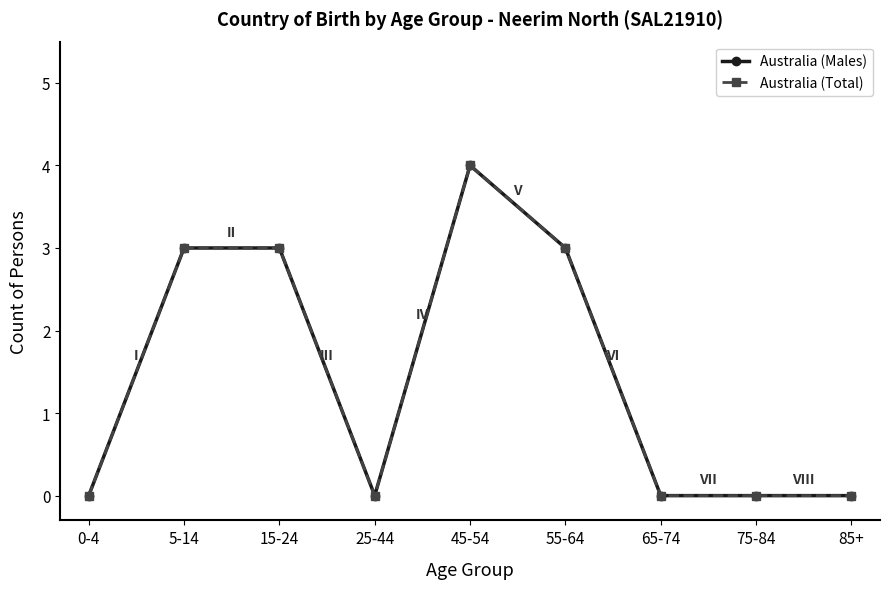

How many Australia (Males) values are between 0 and 3?

8